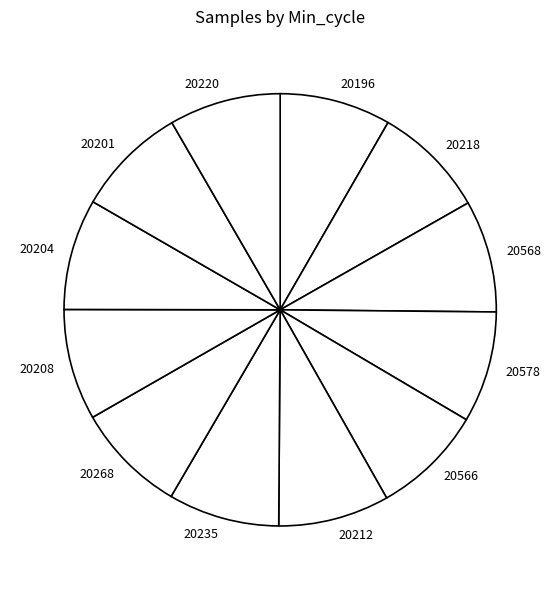

How many slices are in this pie chart?

12